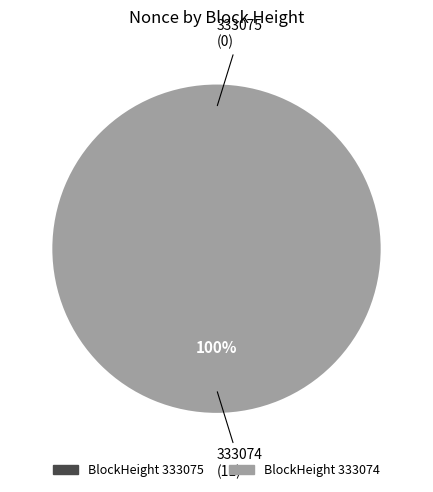

Is 333075 the majority of the pie?

No